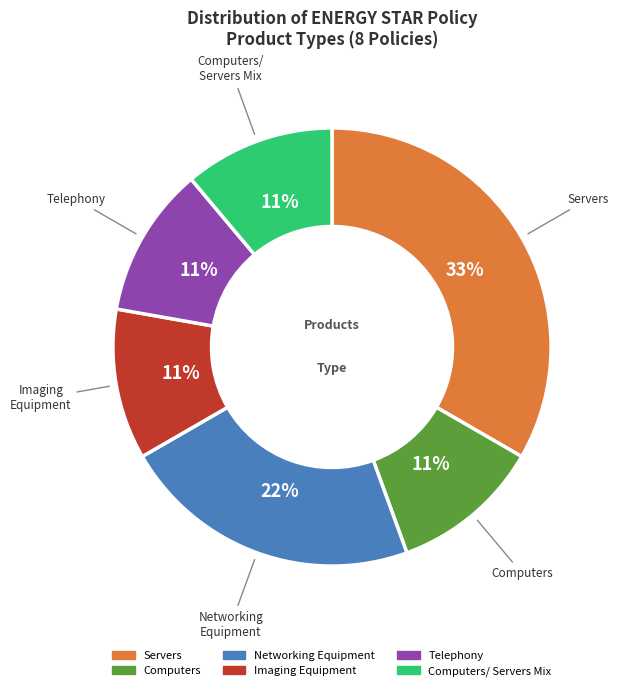

To the nearest percent, what is the average slice percentage?

17%